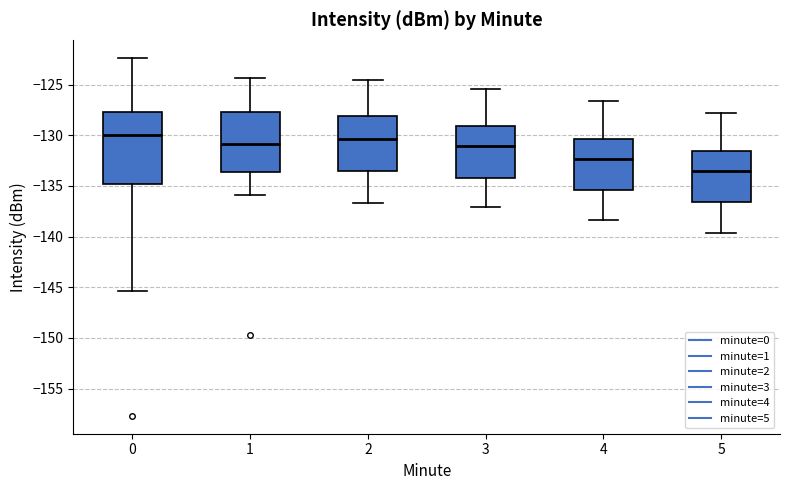

Which box is the tallest, from its lower edge to its upper edge?

0